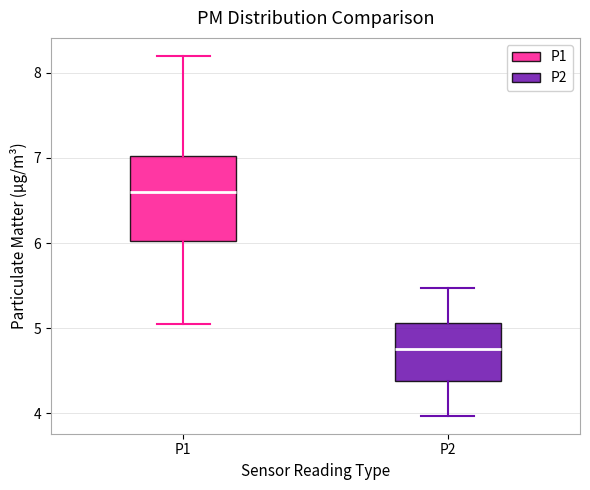

Where is the upper edge of the box for P1 on the y-axis? The values are not printed on the chart, so give them approximately, as read against the axis.

7.0